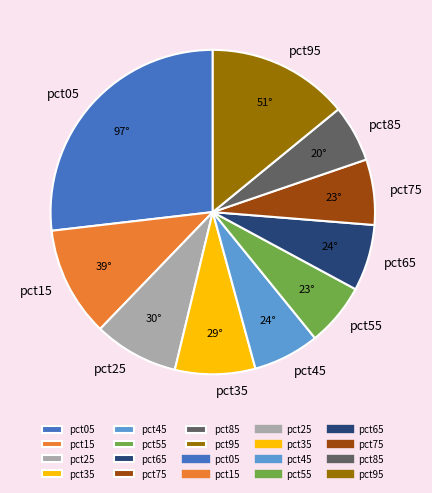

Is the sum of pct65 and pct35 greater than half?

No